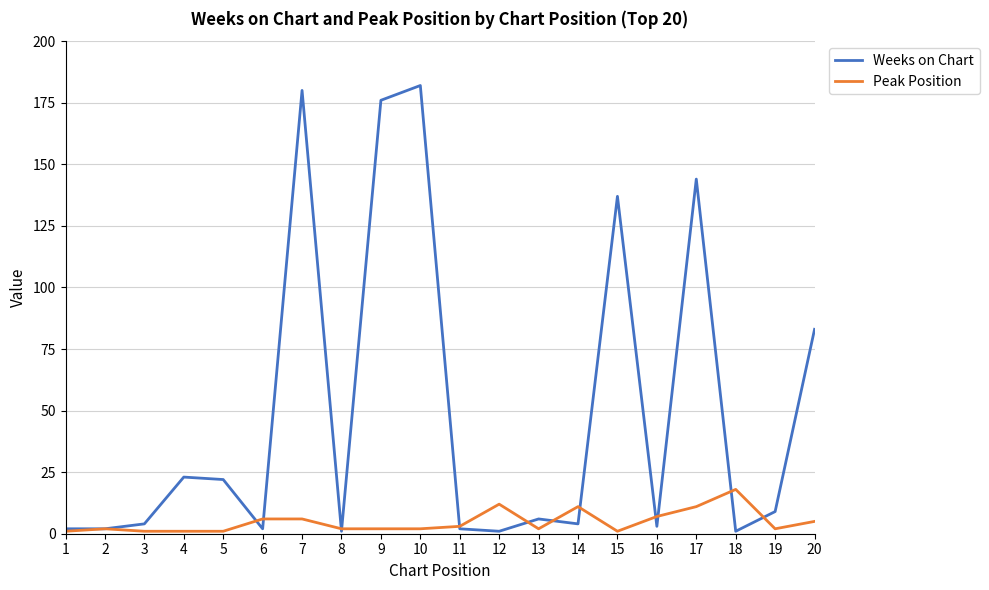

The Peak Position series shows 5 at 20. True or false?

True